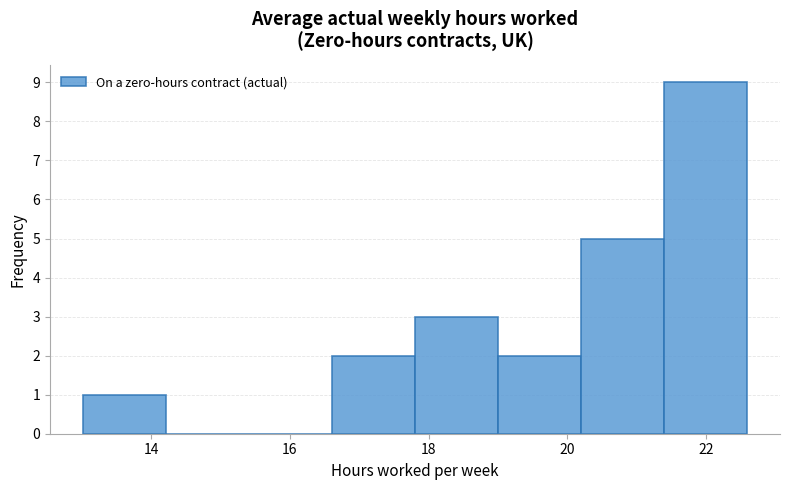

Reading left to right, list every bar in this chart as the range it spans on the x-axis followed by its height. Neither the bar edges nor the heights are printed on the chart, so give them approximately, as read against the axes.

13.0 to 14.2: 1
14.2 to 15.4: 0
15.4 to 16.6: 0
16.6 to 17.8: 2
17.8 to 19.0: 3
19.0 to 20.2: 2
20.2 to 21.4: 5
21.4 to 22.6: 9